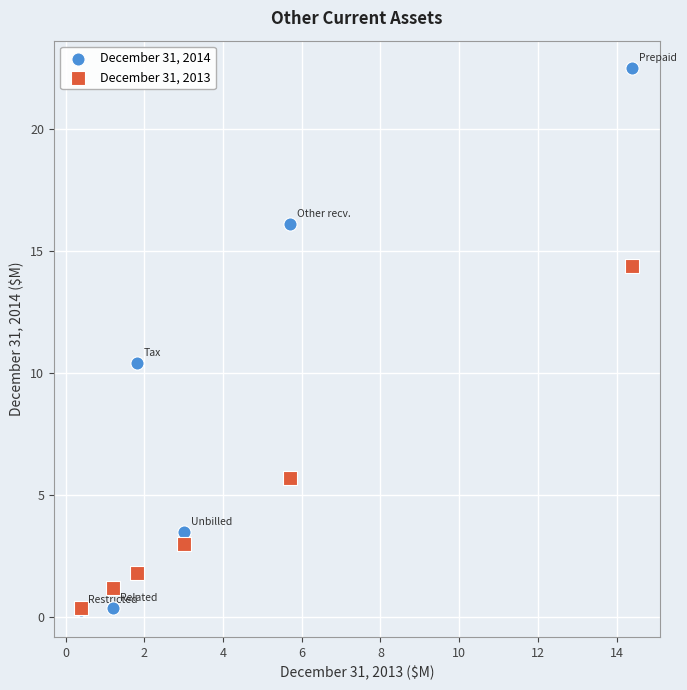

In the December 31, 2014 series, what Y value is closest to 11?

10.4